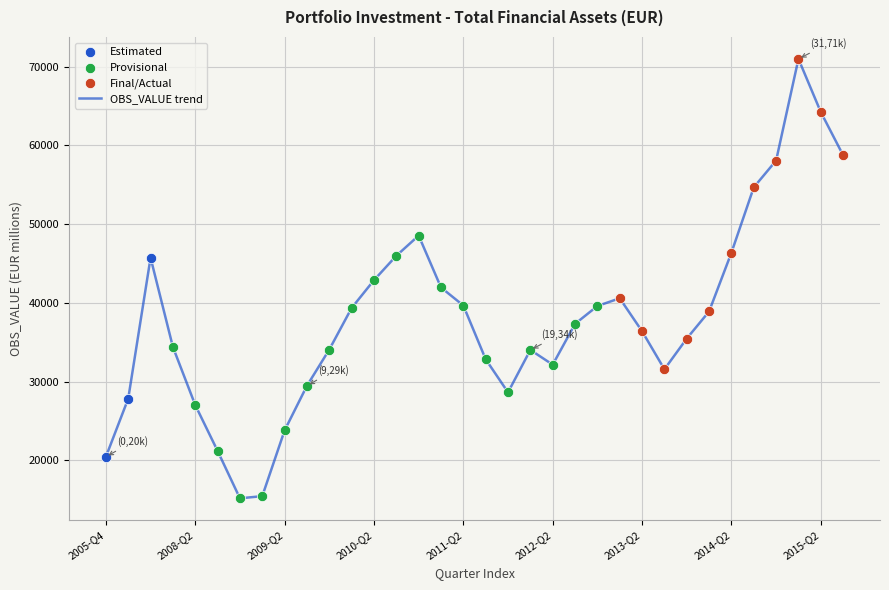

What is the difference between the maximum and minimum values?

55787.6